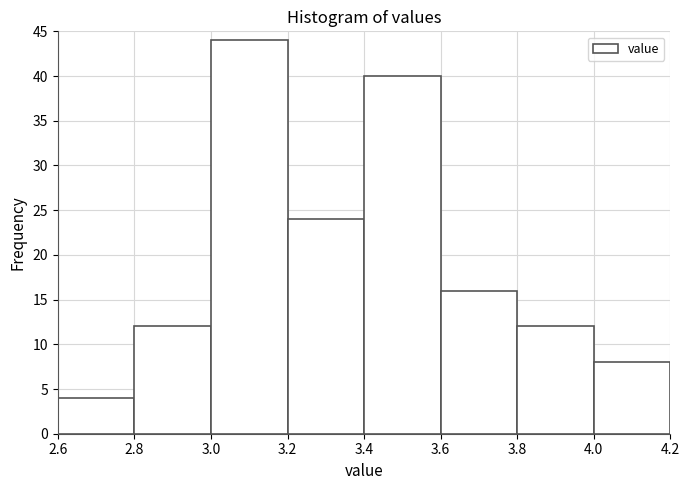

Which range on the x-axis has the tallest bar?

3.0 to 3.2